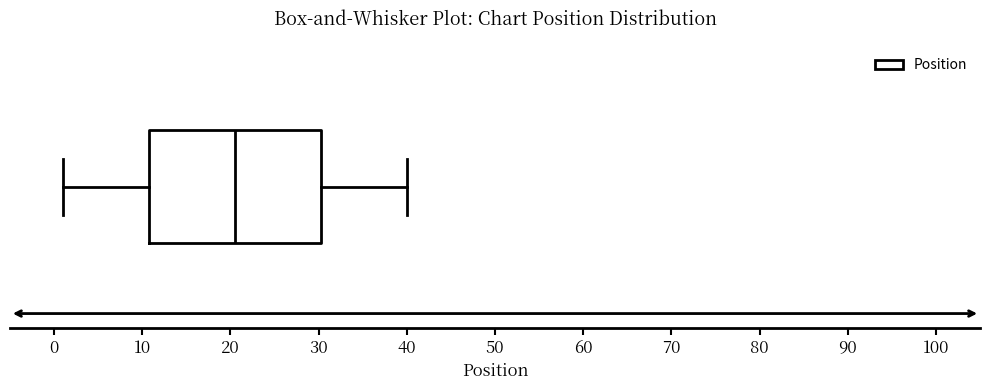

Transcribe this box plot: give where the median line is, the range the box spans, and where the two whiskers end, as read against the x-axis. The values are not printed on the chart, so give them approximately, as read against the axis.

median 21, box 11 to 30, whiskers 1 to 40